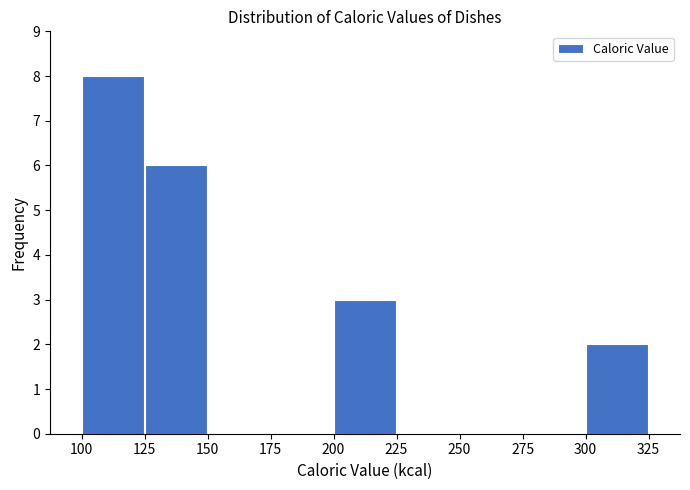

Reading left to right, transcribe this chart: for each bar, give the range it covers on the x-axis and its height. The values are not printed on the chart, so give them approximately, as read against the axis.

100 to 125: 8
125 to 150: 6
150 to 175: 0
175 to 200: 0
200 to 225: 3
225 to 250: 0
250 to 275: 0
275 to 300: 0
300 to 325: 2